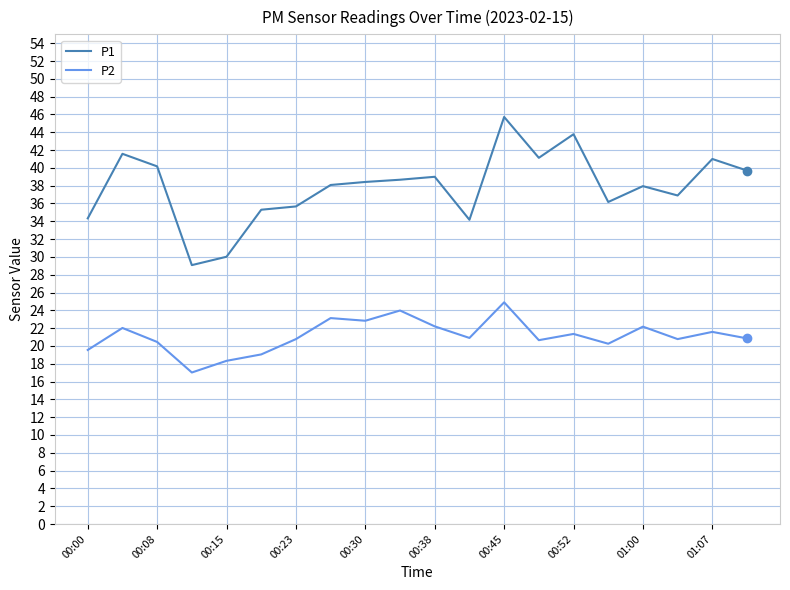

Does the chart have visible grid lines?

Yes